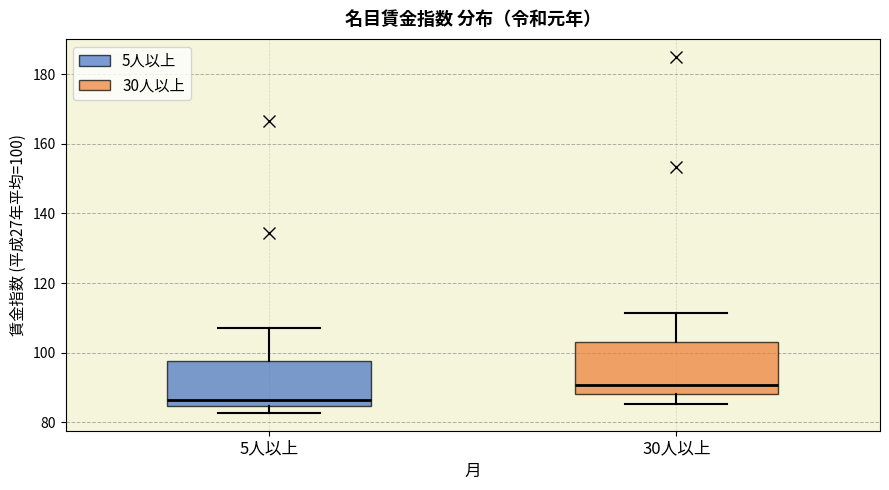

Which box has the lowest median line?

5人以上